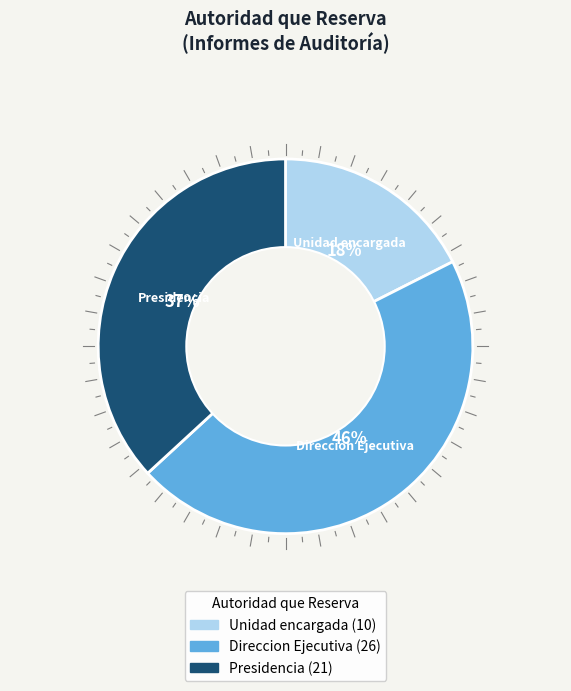

How many slices are in this pie chart?

3